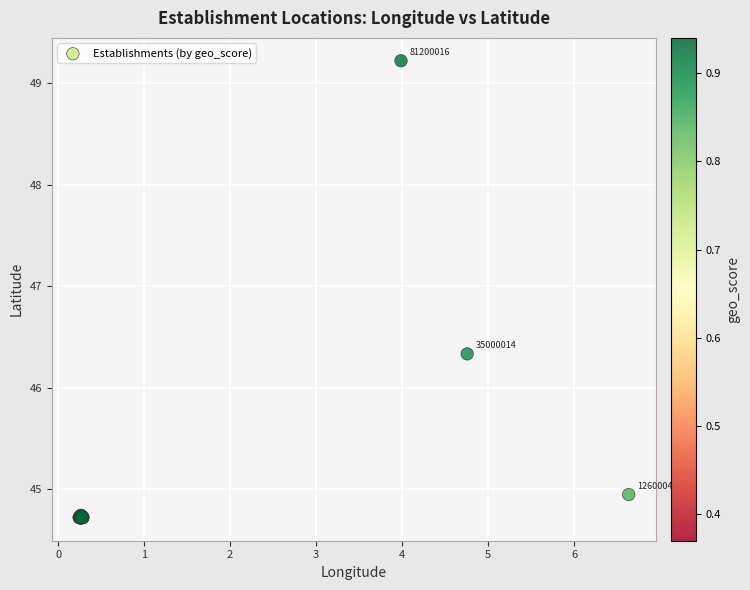

What Y value in the scatter plot is closest to 46?

46.3